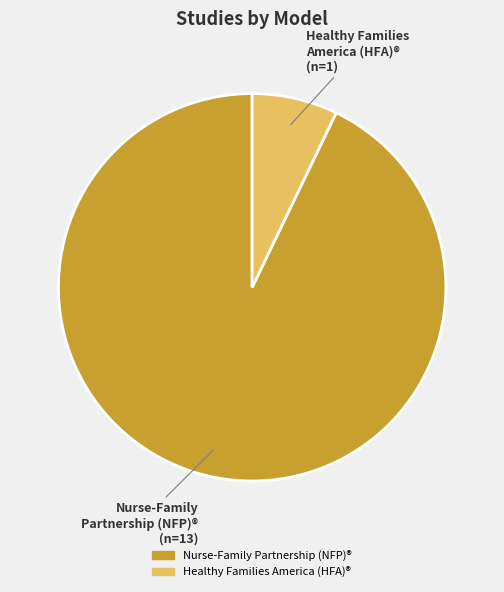

Is there any slice that represents more than half of the pie?

Yes